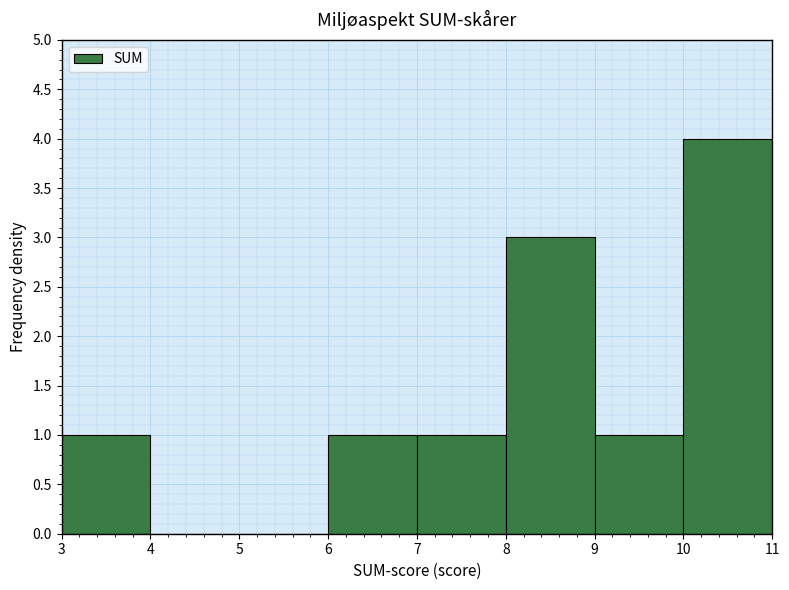

Over which range of the x-axis is the bar tallest?

10 to 11